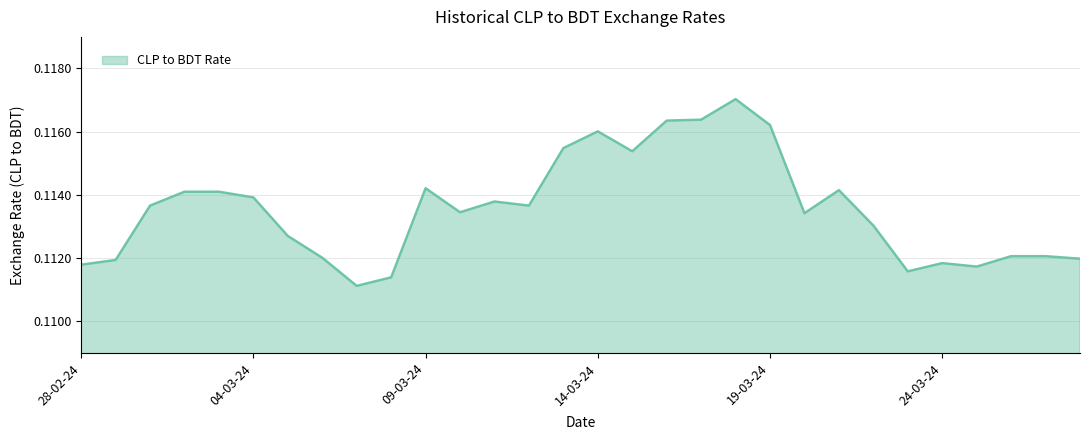

Does the chart display data point markers on the line(s)?

No